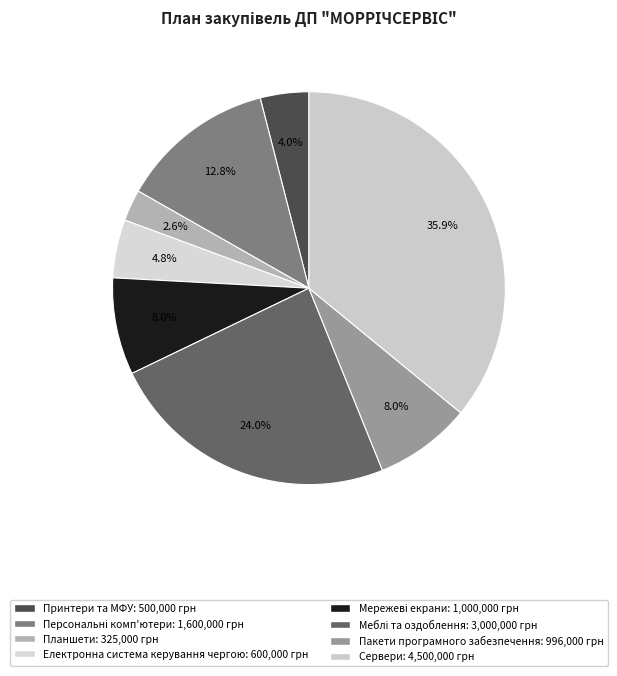

To the nearest percent, what is the difference between the Принтери та МФУ and Мережеві екрани slice percentages?

4%